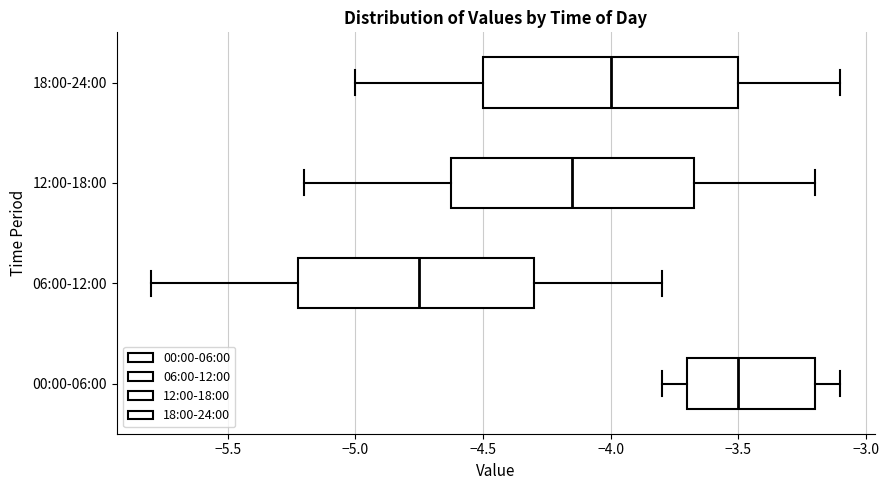

Reading bottom to top, transcribe this box plot: for each box, give where its median line is, the range the box spans, and where its two whiskers end, as read against the x-axis. The values are not printed on the chart, so give them approximately, as read against the axis.

00:00-06:00: median -3.50, box -3.70 to -3.20, whiskers -3.80 to -3.10
06:00-12:00: median -4.75, box -5.20 to -4.30, whiskers -5.80 to -3.80
12:00-18:00: median -4.15, box -4.60 to -3.65, whiskers -5.20 to -3.20
18:00-24:00: median -4.00, box -4.50 to -3.50, whiskers -5.00 to -3.10